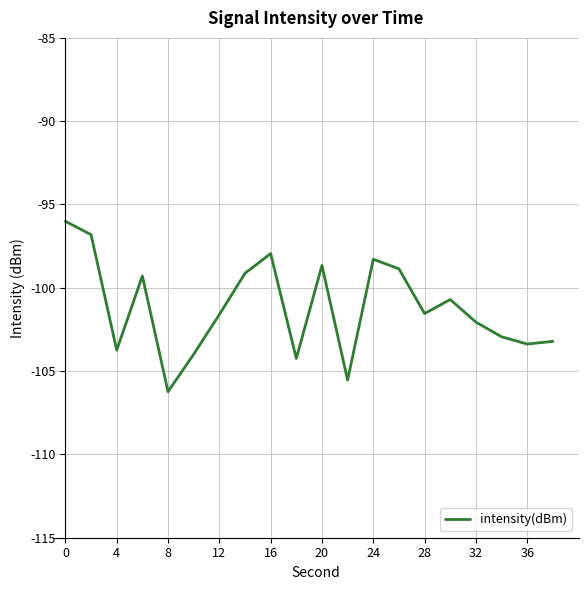

Does the chart display data point markers on the line(s)?

No